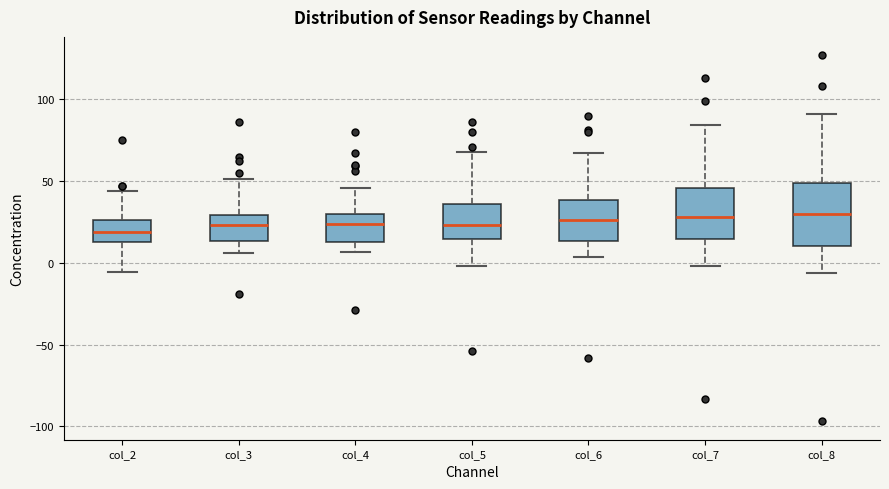

Reading left to right, read every box against the y-axis: the position of its median line, the range the box covers, and the ends of its whiskers. The values are not printed on the chart, so give them approximately, as read against the axis.

col_2: median 20, box 15 to 25, whiskers -5 to 45
col_3: median 25, box 15 to 30, whiskers 5 to 50
col_4: median 25, box 15 to 30, whiskers 5 to 45
col_5: median 25, box 15 to 35, whiskers 0 to 70
col_6: median 25, box 15 to 40, whiskers 5 to 65
col_7: median 30, box 15 to 45, whiskers 0 to 85
col_8: median 30, box 10 to 50, whiskers -5 to 90